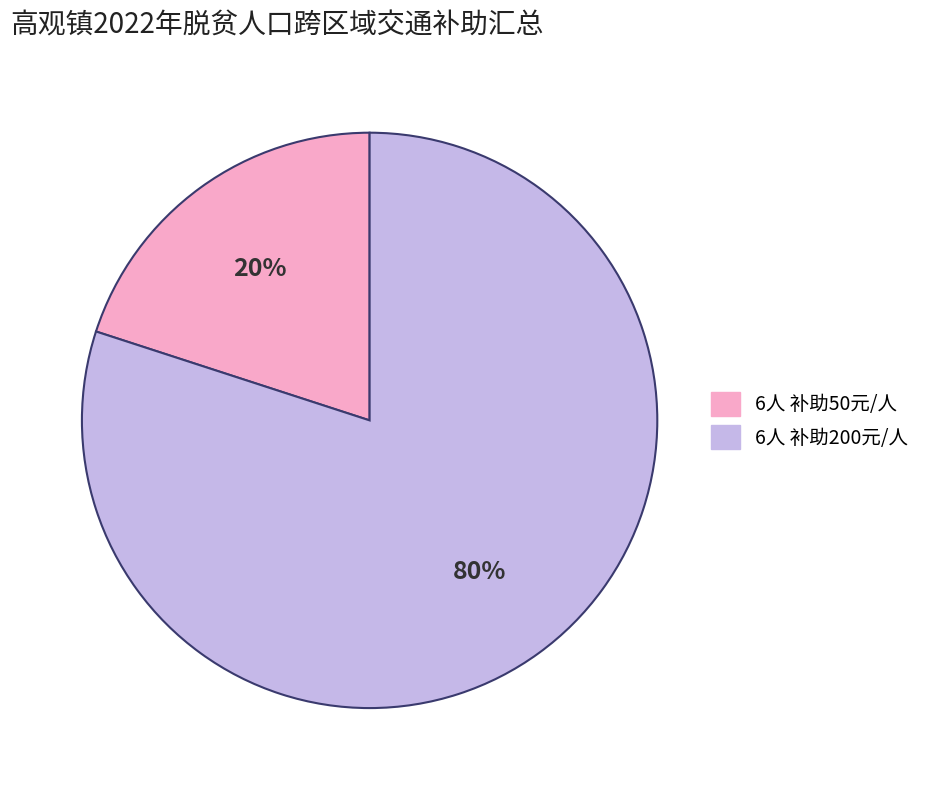

Is it true that 6人 补助50元/人 is 34% of the pie?

False